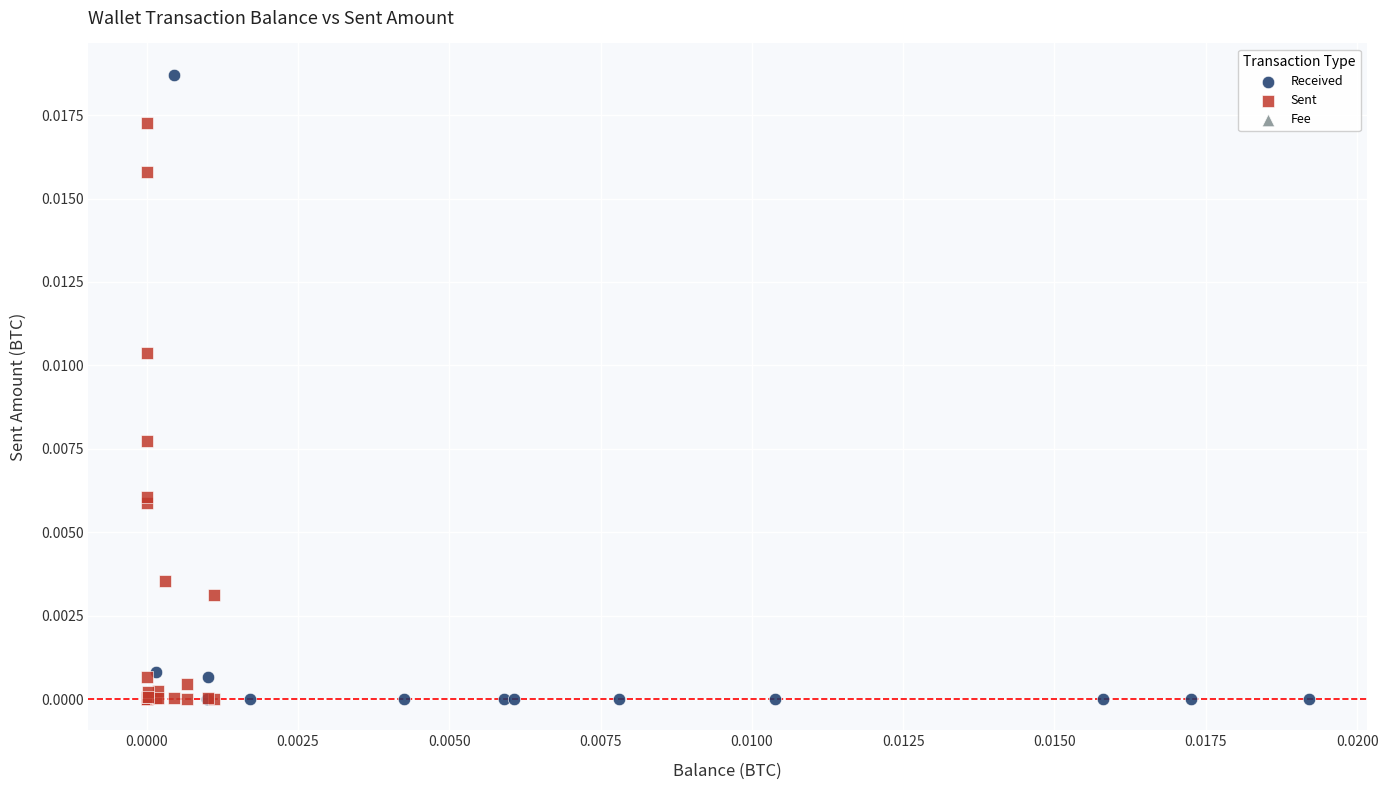

Which series contains the highest Y value?

Received